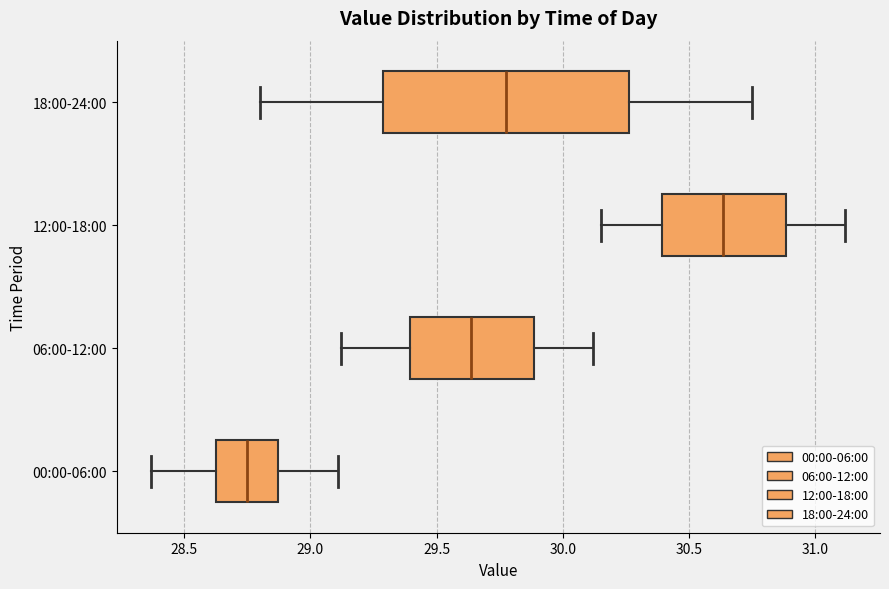

Reading bottom to top, transcribe this box plot: for each box, give where its median line is, the range the box spans, and where its two whiskers end, as read against the x-axis. The values are not printed on the chart, so give them approximately, as read against the axis.

00:00-06:00: median 28.75, box 28.65 to 28.85, whiskers 28.35 to 29.10
06:00-12:00: median 29.65, box 29.40 to 29.90, whiskers 29.10 to 30.10
12:00-18:00: median 30.65, box 30.40 to 30.90, whiskers 30.15 to 31.10
18:00-24:00: median 29.80, box 29.30 to 30.25, whiskers 28.80 to 30.75